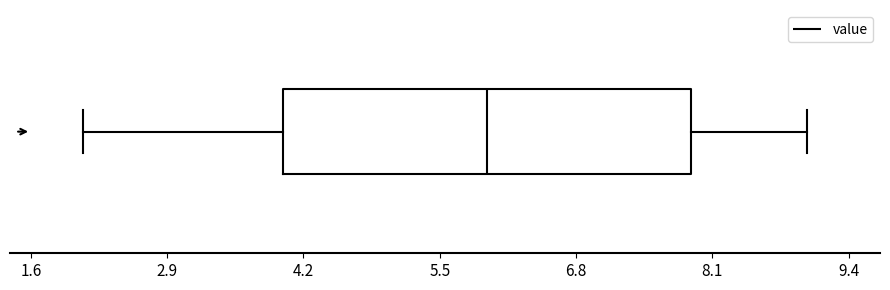

Transcribe this box plot: give where the median line is, the range the box spans, and where the two whiskers end, as read against the x-axis. The values are not printed on the chart, so give them approximately, as read against the axis.

median 6.0, box 4.0 to 8.0, whiskers 2.2 to 9.0